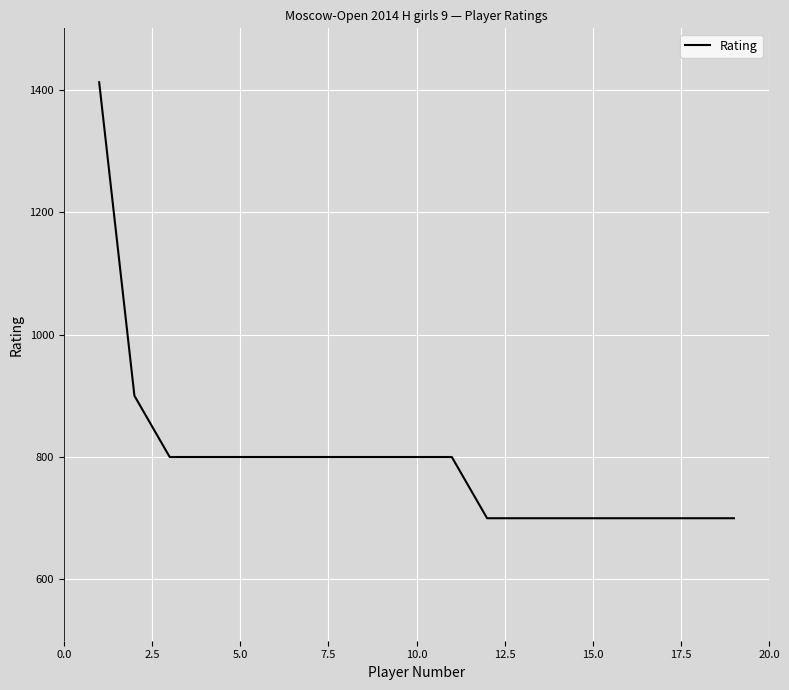

Count the values in the range 700 to 800.

17